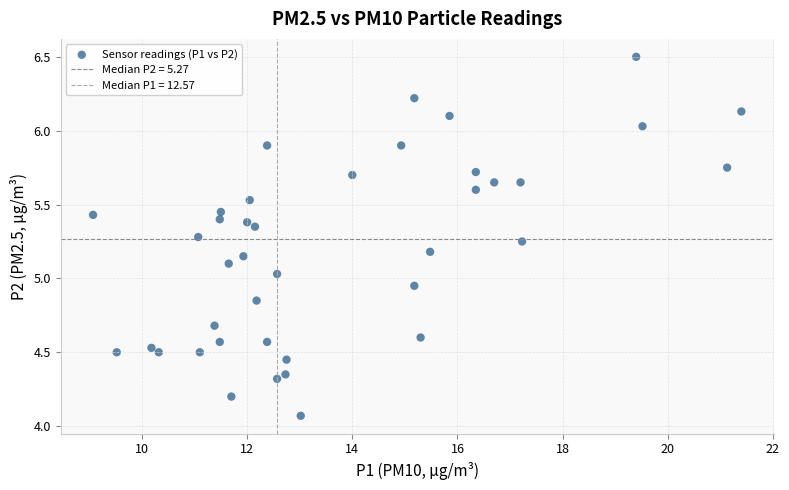

What is the range of Y values (max minus min)?

2.4